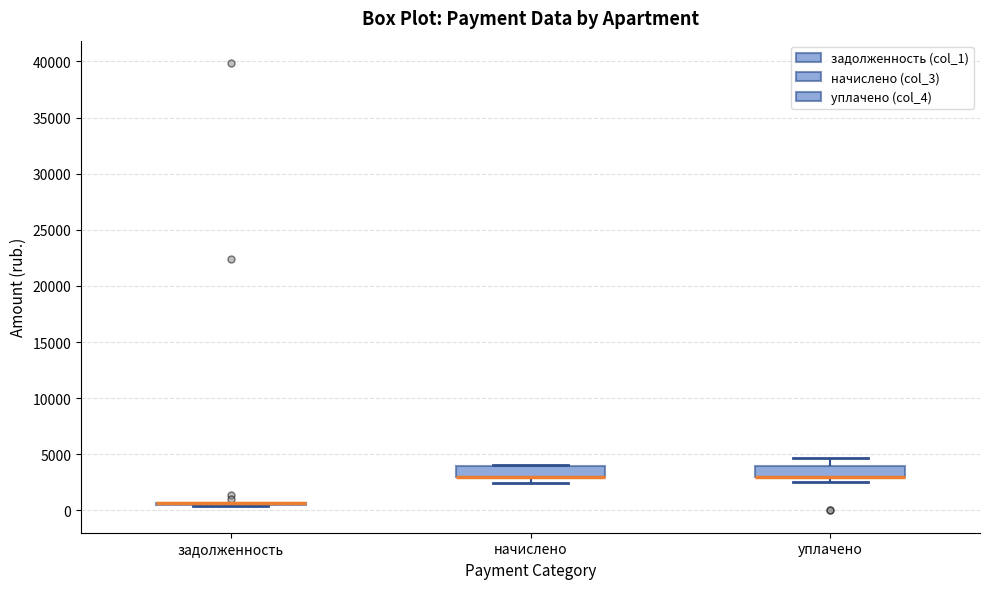

Reading left to right, read every box against the y-axis: the position of its median line, the range the box covers, and the ends of its whiskers. The values are not printed on the chart, so give them approximately, as read against the axis.

задолженность: box collapsed to a line at 500, whiskers 500 to 500
начислено: median 3000 (drawn on the box's lower edge), box 3000 to 4000, whiskers 2500 to 4000
уплачено: median 3000 (drawn on the box's lower edge), box 3000 to 4000, whiskers 2500 to 4500